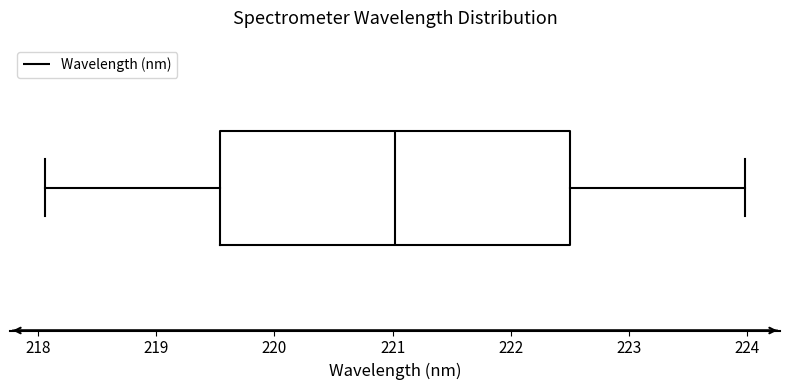

Where does the right whisker of the box end on the x-axis? The values are not printed on the chart, so give them approximately, as read against the axis.

224.0